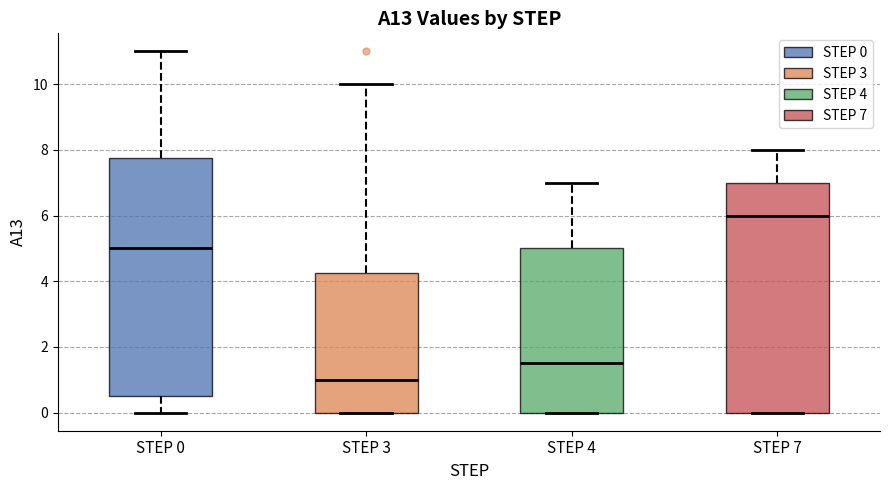

Reading left to right, read every box against the y-axis: the position of its median line, the range the box covers, and the ends of its whiskers. The values are not printed on the chart, so give them approximately, as read against the axis.

STEP 0: median 5.0, box 0.6 to 7.8, whiskers 0.0 to 11.0
STEP 3: median 1.0, box 0.0 to 4.2, whiskers 0.0 to 10.0
STEP 4: median 1.6, box 0.0 to 5.0, whiskers 0.0 to 7.0
STEP 7: median 6.0, box 0.0 to 7.0, whiskers 0.0 to 8.0